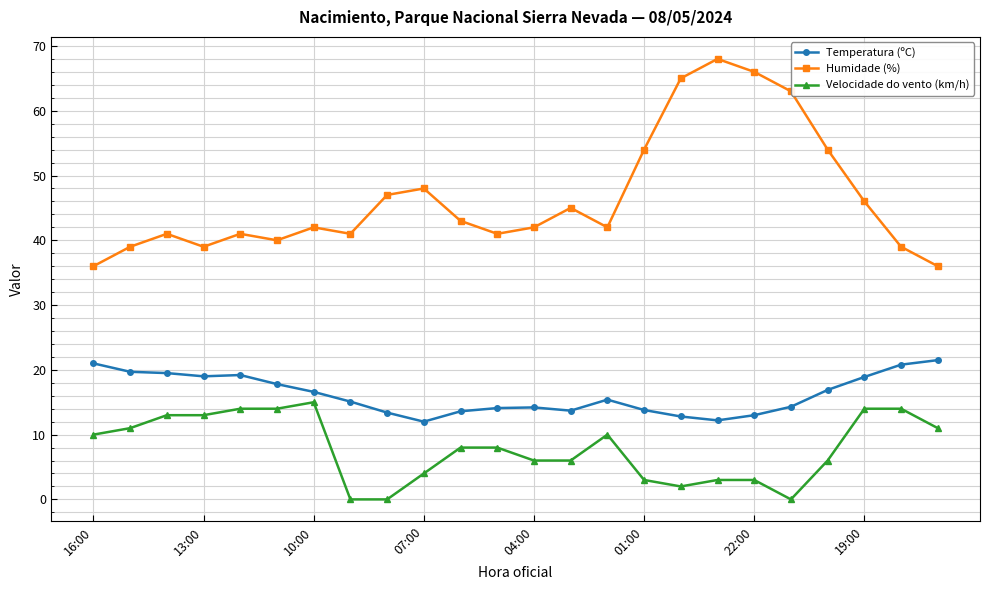

Which series has the largest range (max minus min)?

Humidade (%)